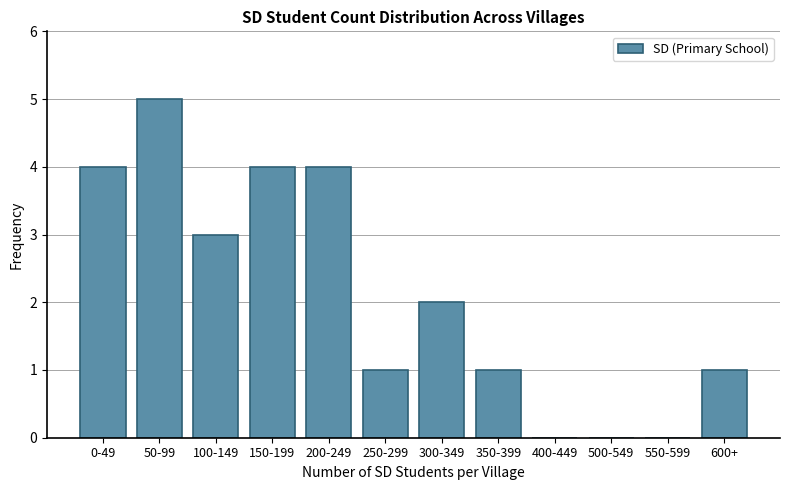

Reading right to left, what are all the values shown in this chart?

600+=1	550-599=0	500-549=0	400-449=0	350-399=1	300-349=2	250-299=1	200-249=4	150-199=4	100-149=3	50-99=5	0-49=4